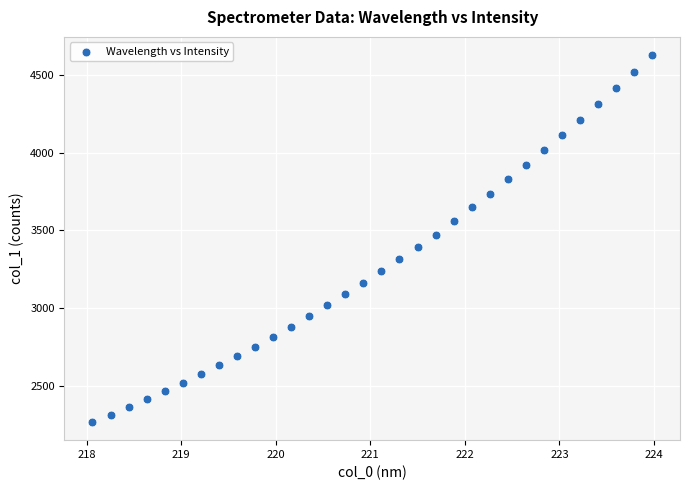

What is the range of X values (max minus min)?

5.9